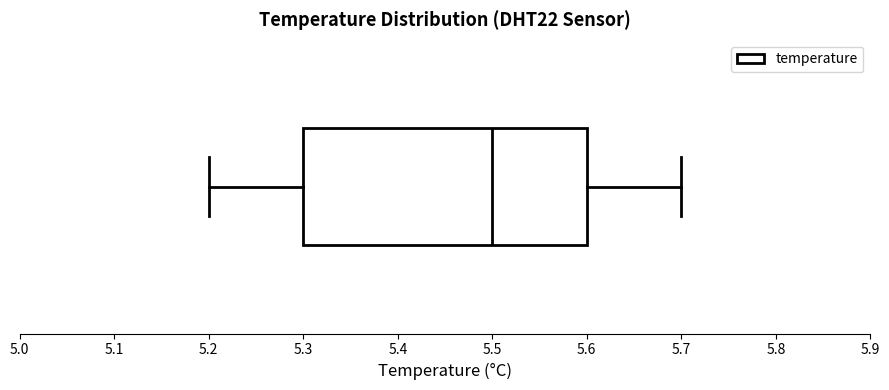

Where does the left whisker of the box end on the x-axis? The values are not printed on the chart, so give them approximately, as read against the axis.

5.2